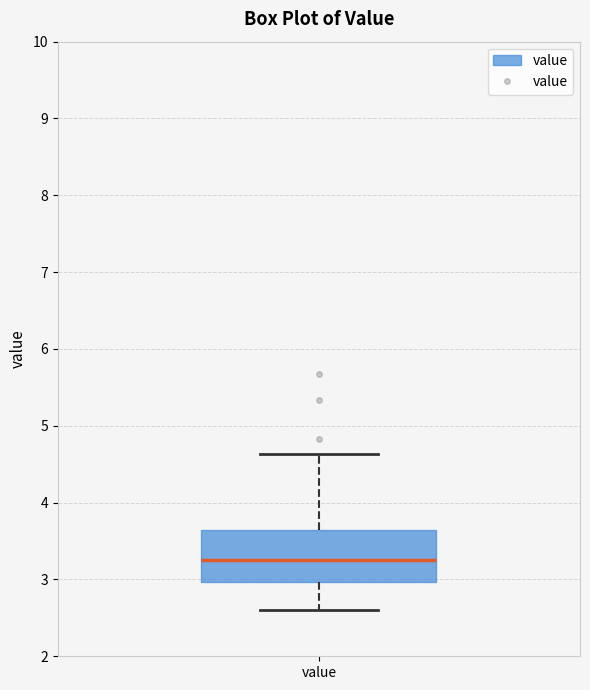

Transcribe this box plot: give where the median line is, the range the box spans, and where the two whiskers end, as read against the y-axis. The values are not printed on the chart, so give them approximately, as read against the axis.

median 3.3, box 3.0 to 3.7, whiskers 2.6 to 4.6